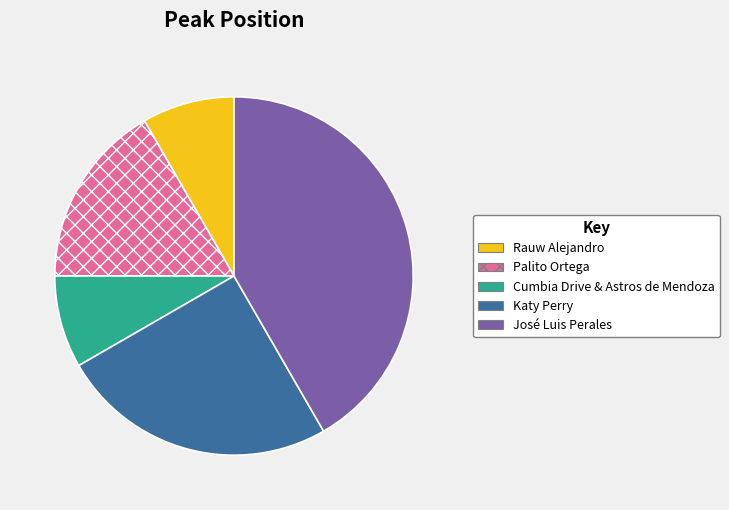

Combined, do José Luis Perales and Palito Ortega account for over 50%?

Yes